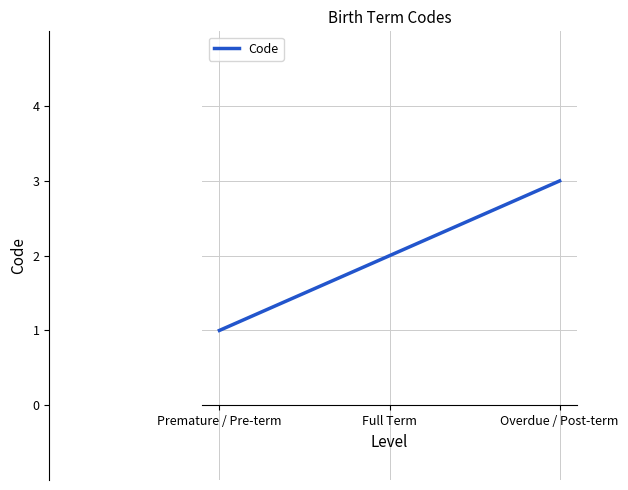

Between Full Term and Premature / Pre-term, which is larger?

Full Term